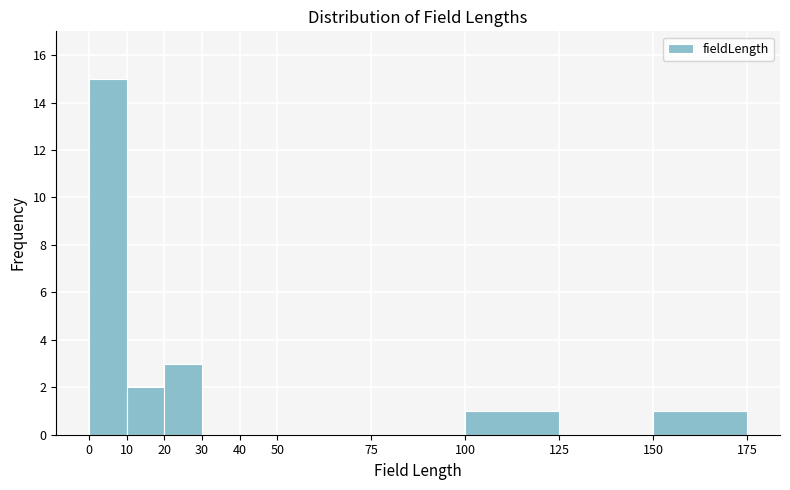

Reading left to right, transcribe this chart: for each bar, give the range it covers on the x-axis and its height. The values are not printed on the chart, so give them approximately, as read against the axis.

0 to 10: 15
10 to 20: 2
20 to 30: 3
30 to 40: 0
40 to 50: 0
50 to 75: 0
75 to 100: 0
100 to 125: 1
125 to 150: 0
150 to 175: 1